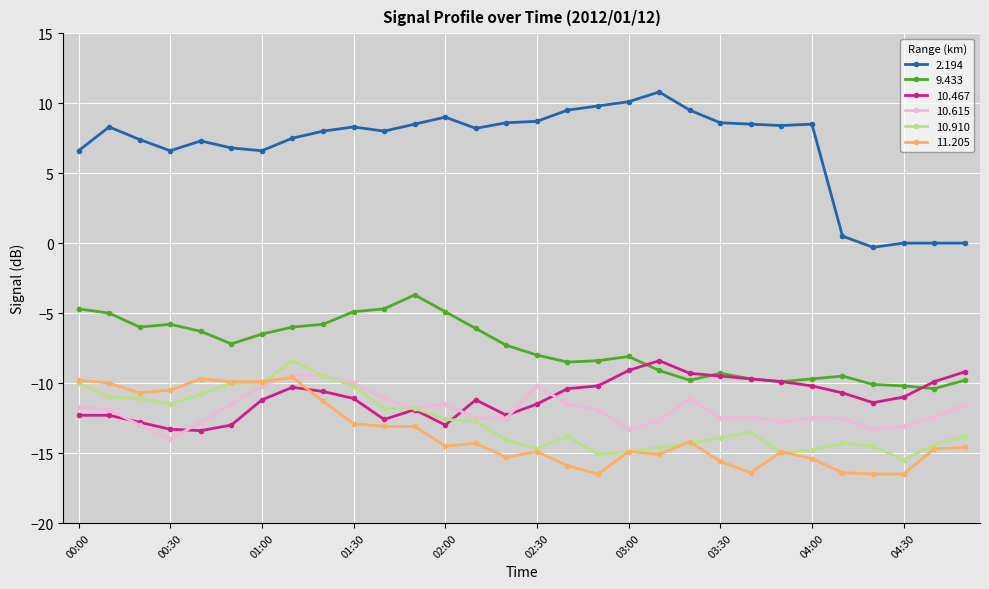

How many data points in 9.433 are less than -7?

17